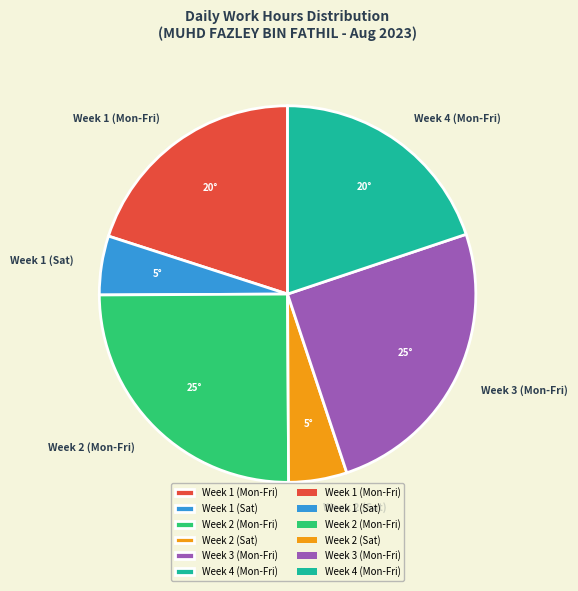

Count the number of slices in the pie.

6